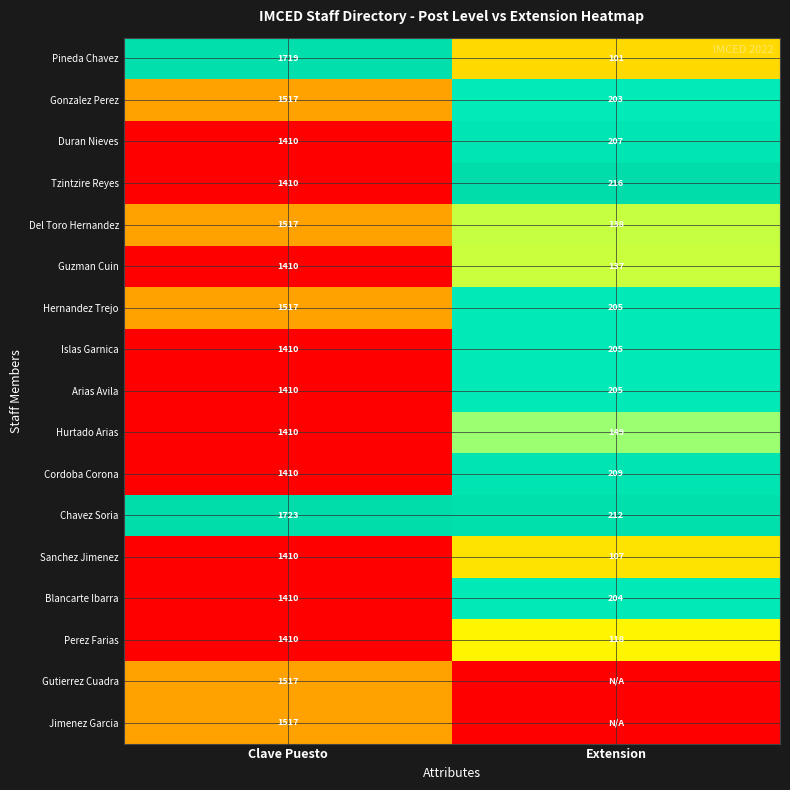

How many data points in Duran Nieves are less than 1410?

1